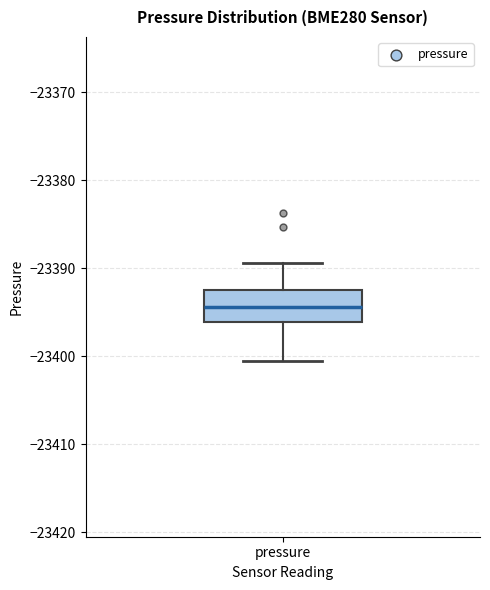

Read this box plot against the y-axis: the position of the median line, the range covered by the box, and the ends of both whiskers. The values are not printed on the chart, so give them approximately, as read against the axis.

median -23394, box -23396 to -23393, whiskers -23401 to -23389